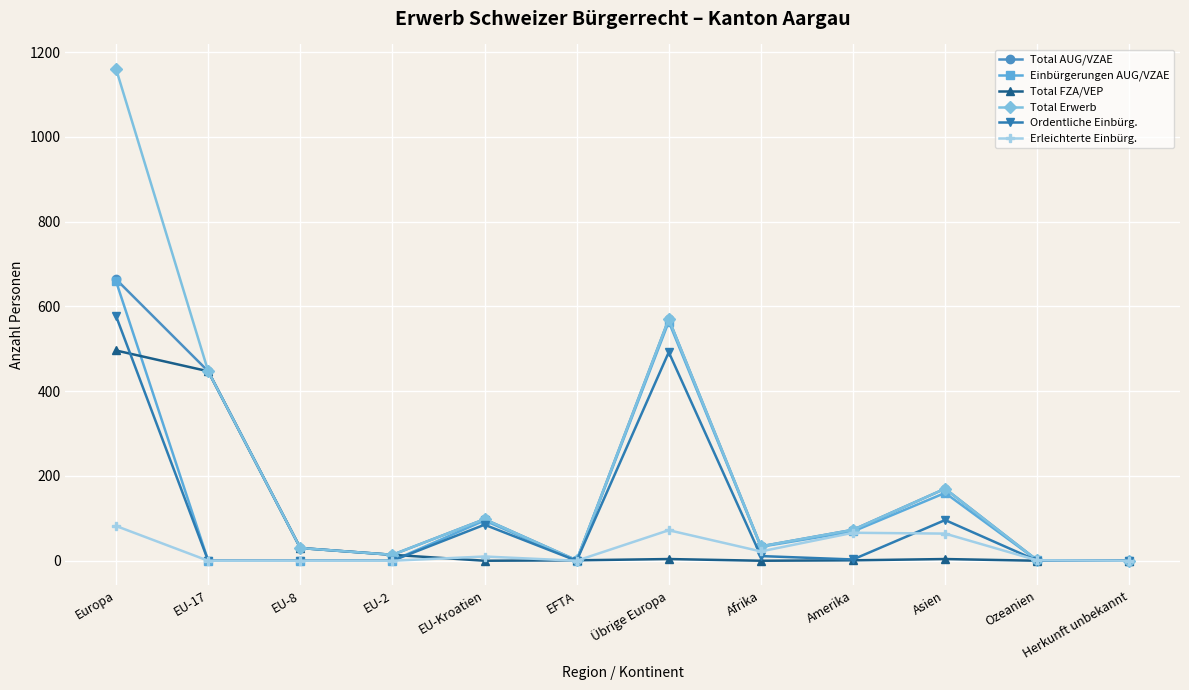

True or false: Total Erwerb has a value of 570 at Übrige Europa.

True